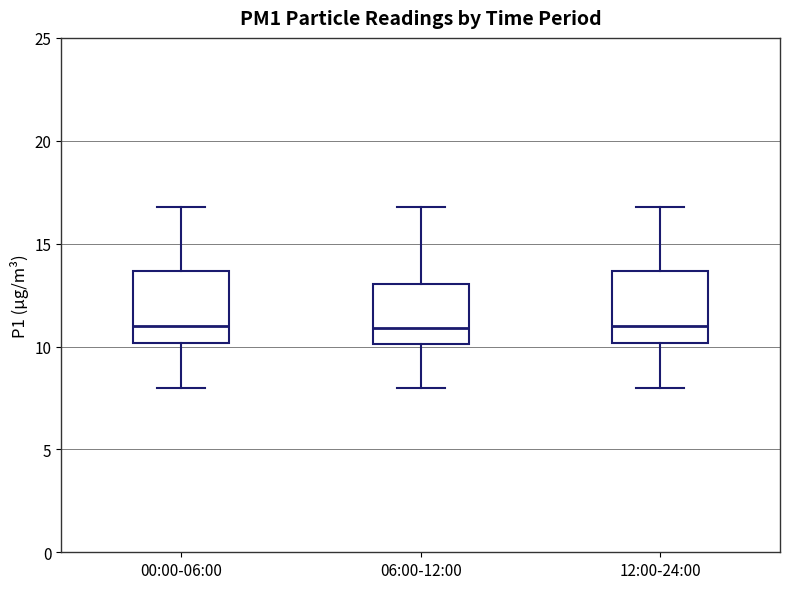

Reading left to right, read every box against the y-axis: the position of its median line, the range the box covers, and the ends of its whiskers. The values are not printed on the chart, so give them approximately, as read against the axis.

00:00-06:00: median 11.0, box 10.0 to 13.5, whiskers 8.0 to 17.0
06:00-12:00: median 11.0, box 10.0 to 13.0, whiskers 8.0 to 17.0
12:00-24:00: median 11.0, box 10.0 to 13.5, whiskers 8.0 to 17.0